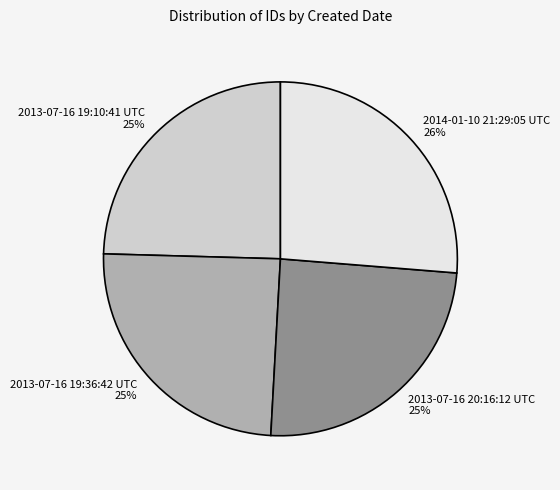

What is the ratio of the value at 2013-07-16 19:36:42 UTC to the value at 2013-07-16 19:10:41 UTC?

1.0